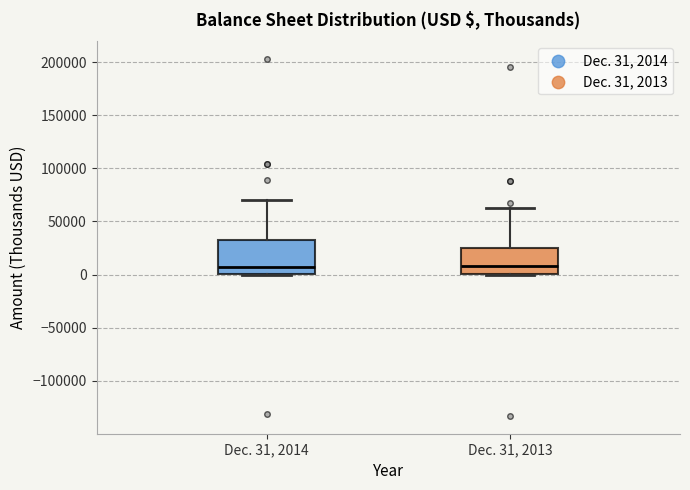

Where is the upper edge of the box for Dec. 31, 2013 on the y-axis? The values are not printed on the chart, so give them approximately, as read against the axis.

25000